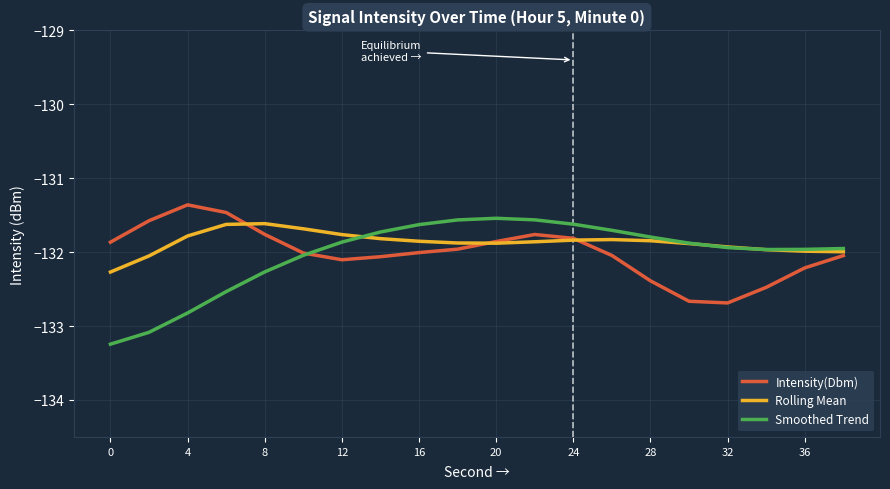

What is the lowest value of the Rolling Mean series?

-132.3